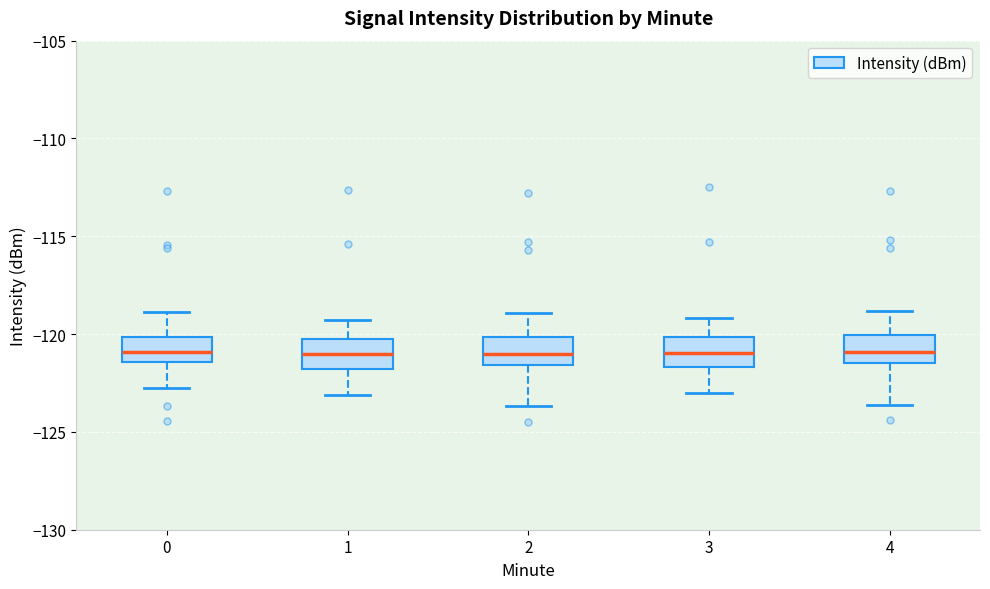

Reading left to right, transcribe this box plot: for each box, give where its median line is, the range the box spans, and where its two whiskers end, as read against the y-axis. The values are not printed on the chart, so give them approximately, as read against the axis.

0: median -121.0, box -121.5 to -120.0, whiskers -123.0 to -119.0
1: median -121.0, box -122.0 to -120.0, whiskers -123.0 to -119.5
2: median -121.0, box -121.5 to -120.0, whiskers -123.5 to -119.0
3: median -121.0, box -121.5 to -120.0, whiskers -123.0 to -119.0
4: median -121.0, box -121.5 to -120.0, whiskers -123.5 to -119.0